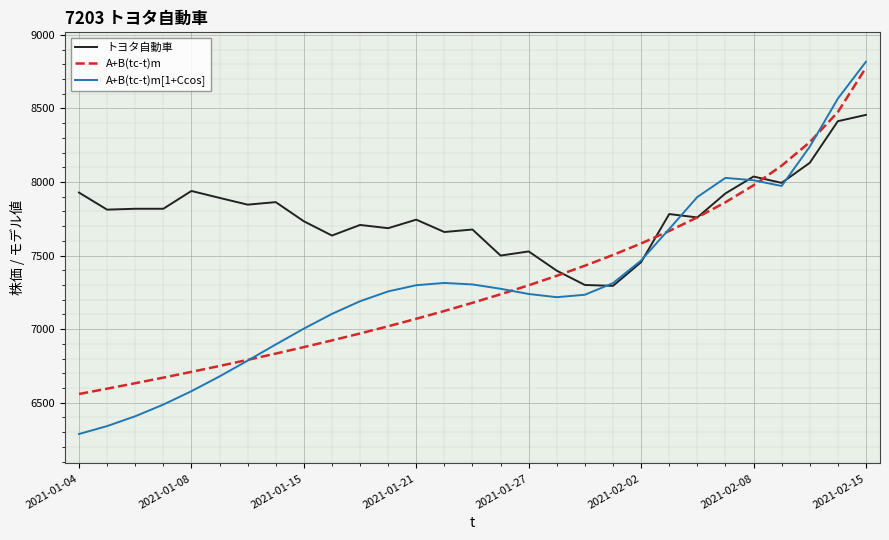

True or false: トヨタ自動車 and A+B(tc-t)m[1+Ccos] intersect in this chart.

True